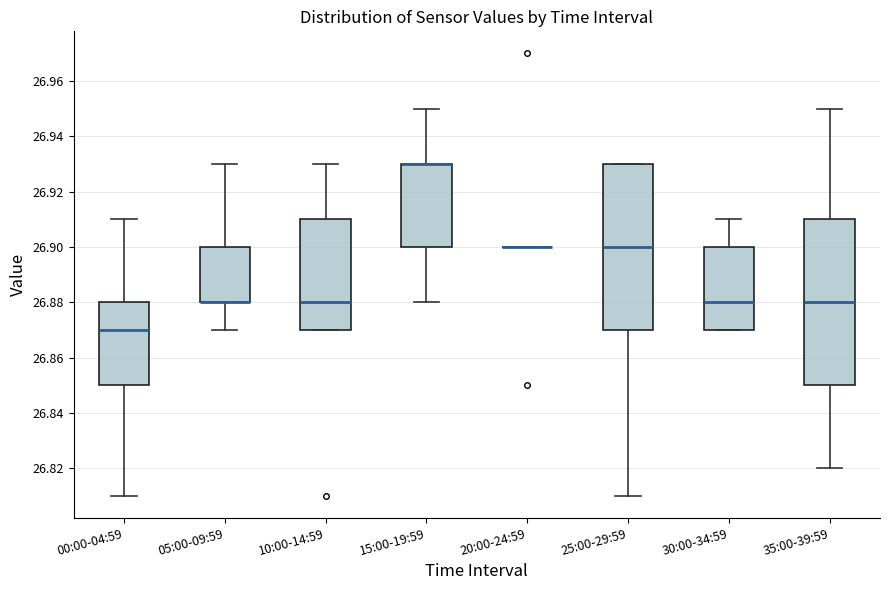

Reading left to right, read every box against the y-axis: the position of its median line, the range the box covers, and the ends of its whiskers. The values are not printed on the chart, so give them approximately, as read against the axis.

00:00-04:59: median 26.87, box 26.85 to 26.88, whiskers 26.81 to 26.91
05:00-09:59: median 26.88 (drawn on the box's lower edge), box 26.88 to 26.90, whiskers 26.87 to 26.93
10:00-14:59: median 26.88, box 26.87 to 26.91, whiskers 26.87 to 26.93
15:00-19:59: median 26.93 (drawn on the box's upper edge), box 26.90 to 26.93, whiskers 26.88 to 26.95
20:00-24:59: box collapsed to a line at 26.90, whiskers 26.90 to 26.90
25:00-29:59: median 26.90, box 26.87 to 26.93, whiskers 26.81 to 26.93
30:00-34:59: median 26.88, box 26.87 to 26.90, whiskers 26.87 to 26.91
35:00-39:59: median 26.88, box 26.85 to 26.91, whiskers 26.82 to 26.95